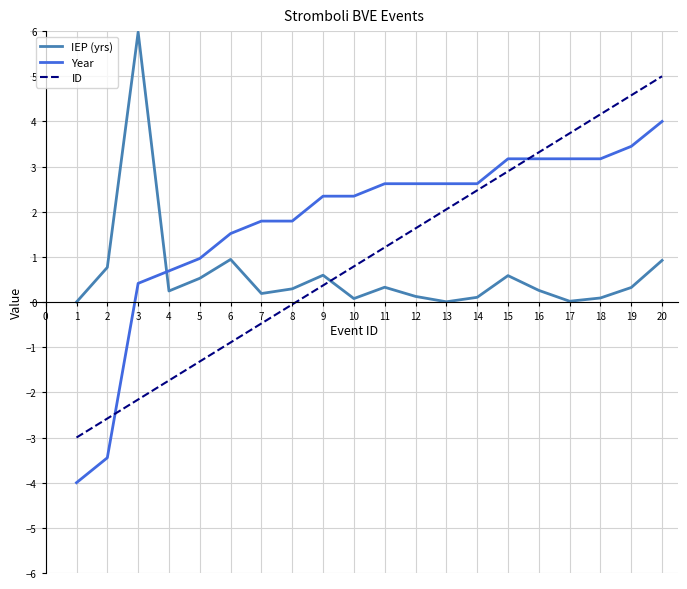

List the series in order of their overall mean, lowest first.

IEP (yrs), ID, Year